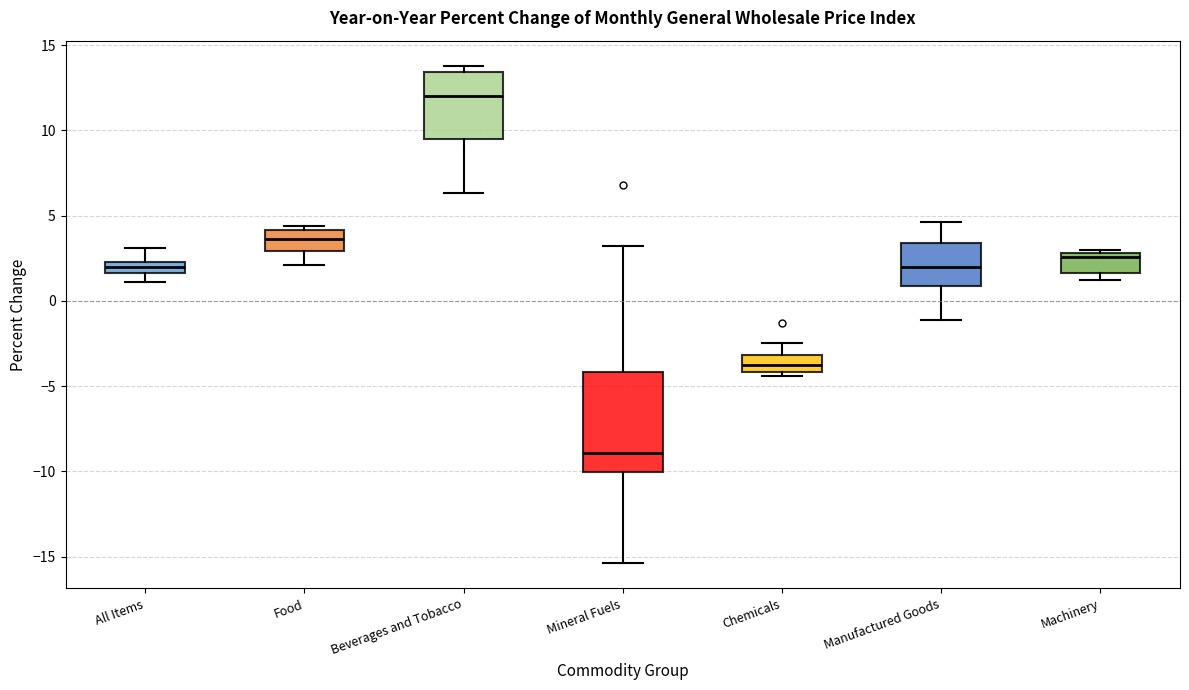

Which box is the tallest, from its lower edge to its upper edge?

Mineral Fuels